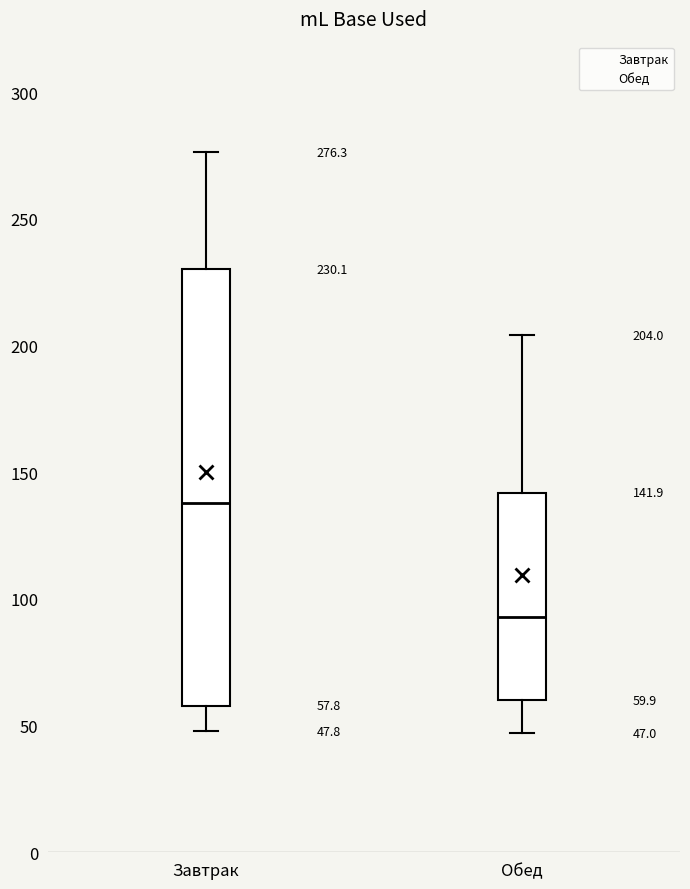

Comparing the boxes themselves (not the whiskers), which one is the tallest?

Завтрак